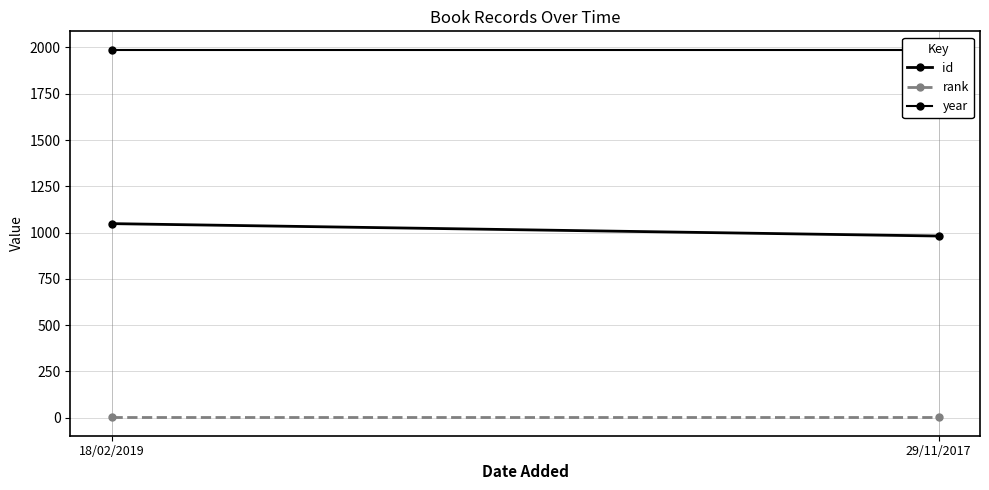

At which category does the chart reach its peak across all series?

18/02/2019